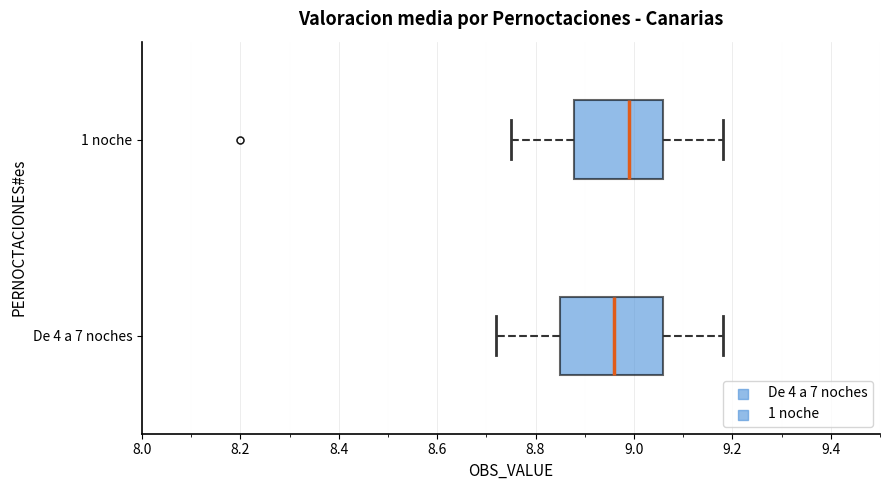

Reading bottom to top, transcribe this box plot: for each box, give where its median line is, the range the box spans, and where its two whiskers end, as read against the x-axis. The values are not printed on the chart, so give them approximately, as read against the axis.

De 4 a 7 noches: median 8.96, box 8.86 to 9.06, whiskers 8.72 to 9.18
1 noche: median 9.00, box 8.88 to 9.06, whiskers 8.76 to 9.18